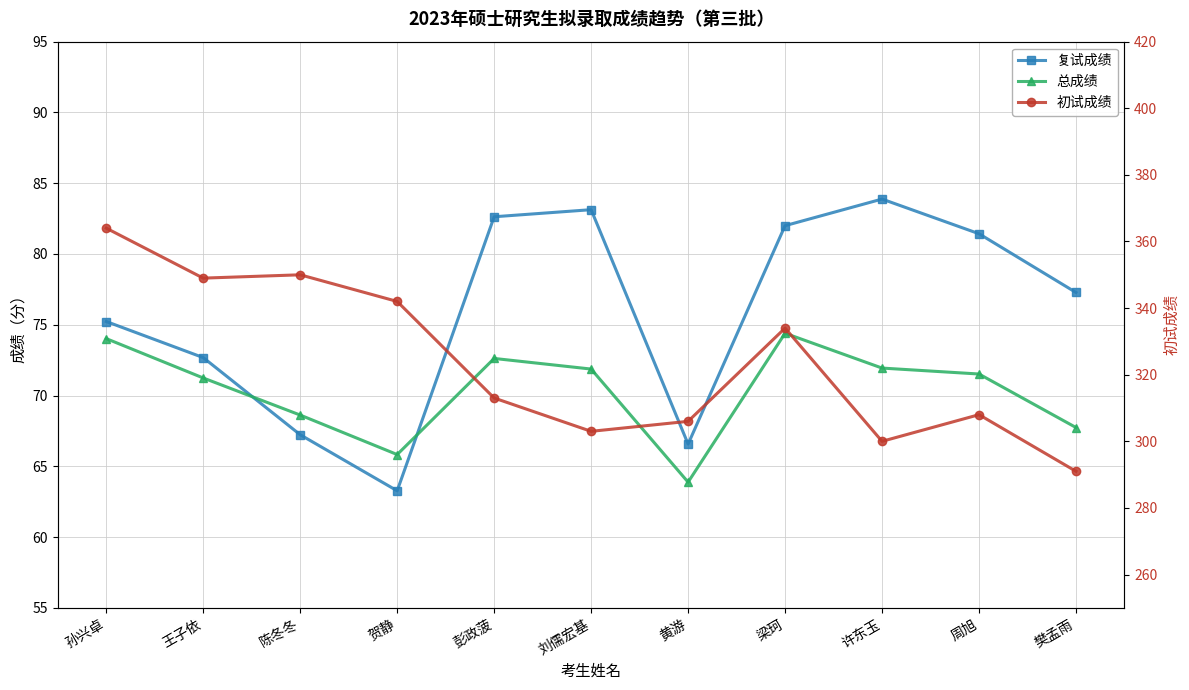

Reading left to right, transcribe all the data shown in this chart.

复试成绩: 75.2	72.7	67.2	63.3	82.6	83.1	66.6	82.0	83.9	81.4	77.3
总成绩: 74.0	71.2	68.6	65.8	72.6	71.9	63.9	74.4	71.9	71.5	67.7
初试成绩: 364.0	349.0	350.0	342.0	313.0	303.0	306.0	334.0	300.0	308.0	291.0